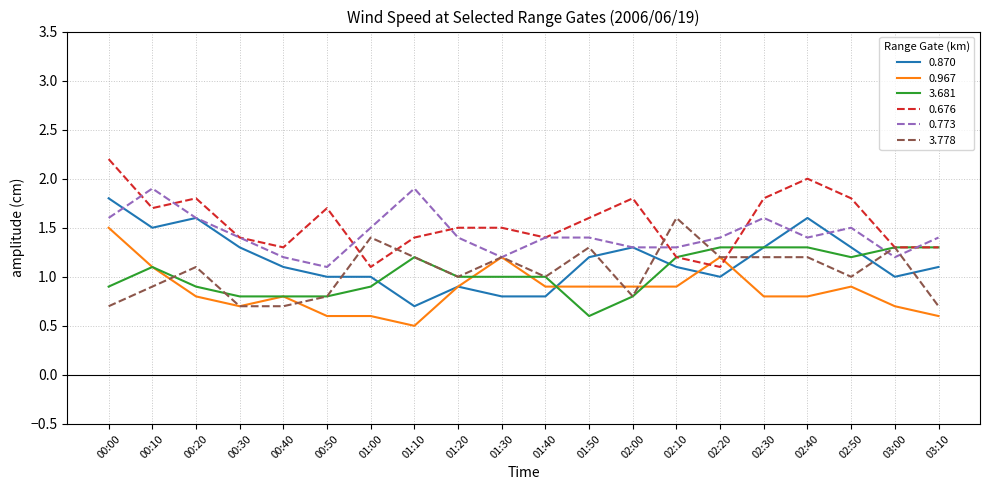

What is the sum of all 3.681 values?

20.7